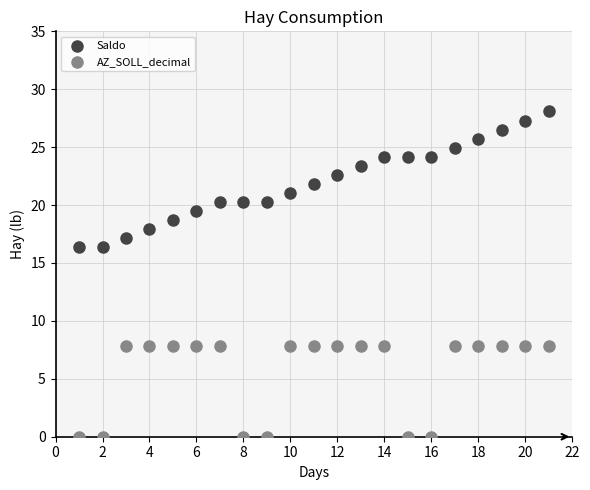

Which series contains the lowest Y value?

AZ_SOLL_decimal